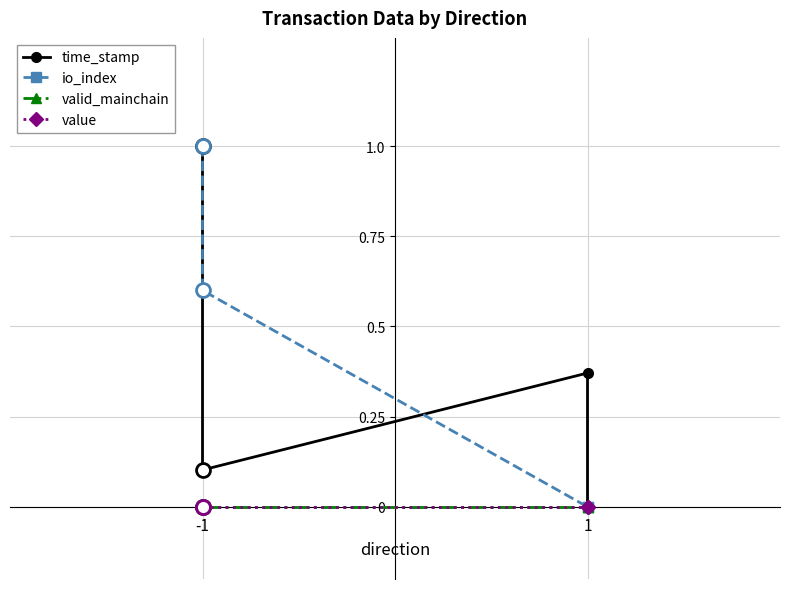

Reading left to right, extract all data points from this chart.

time_stamp: 1.0	0.1	0.4	0.0
io_index: 1.0	0.6	0.0	0.0
valid_mainchain: 0.0	0.0	0.0	0.0
value: 0.0	0.0	0.0	0.0